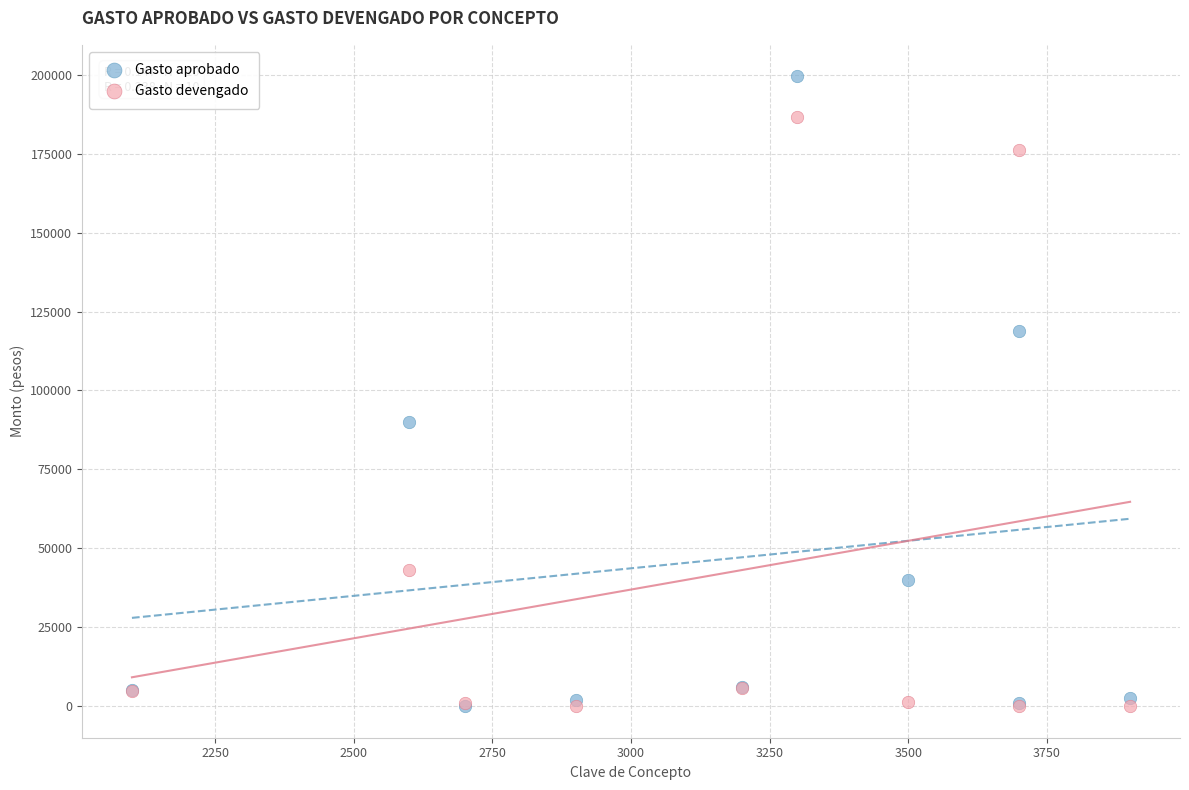

In the Gasto aprobado series, what Y value is closest to 99746?

90000